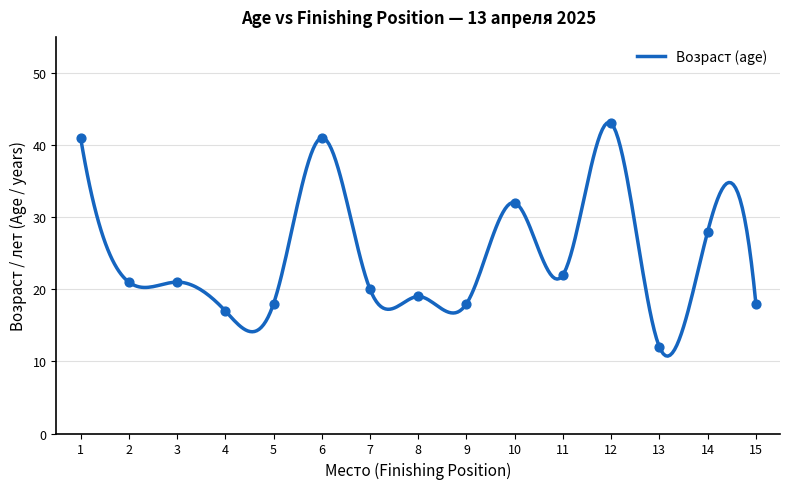

What is the change in value from 3 to 14?

+7